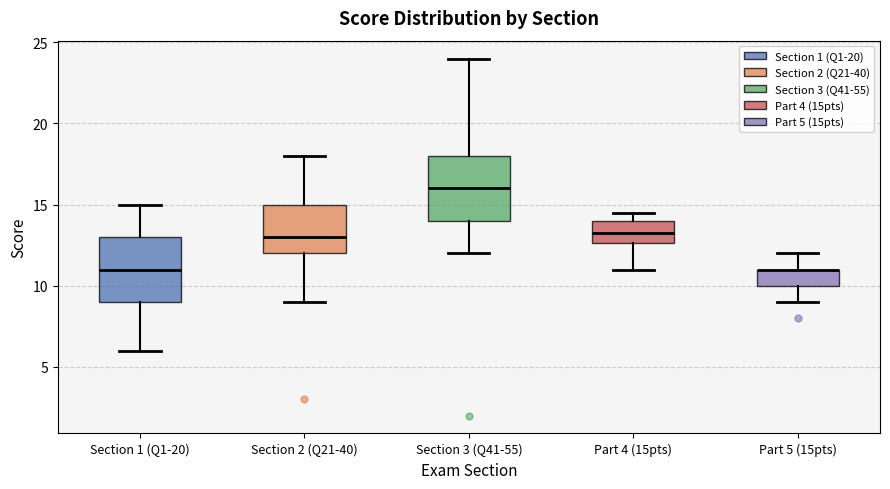

Reading left to right, read every box against the y-axis: the position of its median line, the range the box covers, and the ends of its whiskers. The values are not printed on the chart, so give them approximately, as read against the axis.

Section 1 (Q1-20): median 11.0, box 9.0 to 13.0, whiskers 6.0 to 15.0
Section 2 (Q21-40): median 13.0, box 12.0 to 15.0, whiskers 9.0 to 18.0
Section 3 (Q41-55): median 16.0, box 14.0 to 18.0, whiskers 12.0 to 24.0
Part 4 (15pts): median 13.5, box 12.5 to 14.0, whiskers 11.0 to 14.5
Part 5 (15pts): median 11.0 (drawn on the box's upper edge), box 10.0 to 11.0, whiskers 9.0 to 12.0